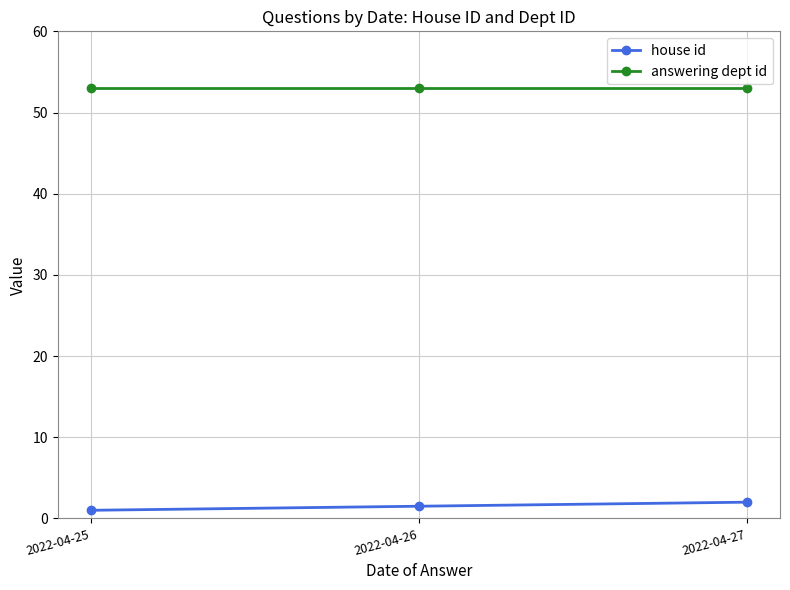

What is the spread (max minus min) of values at 2022-04-26?

51.5